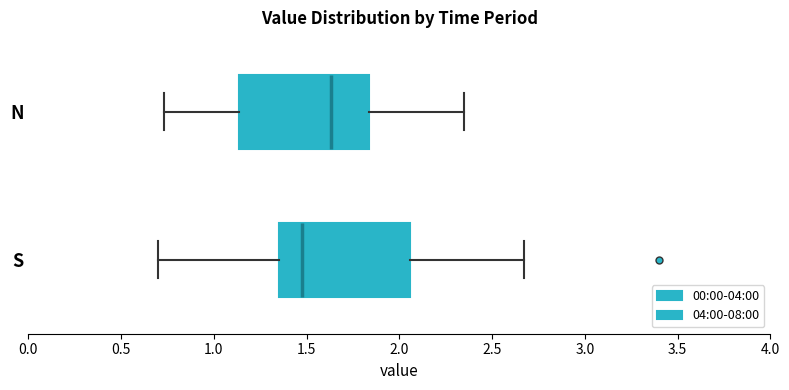

Which box's median line is the furthest to the left?

S